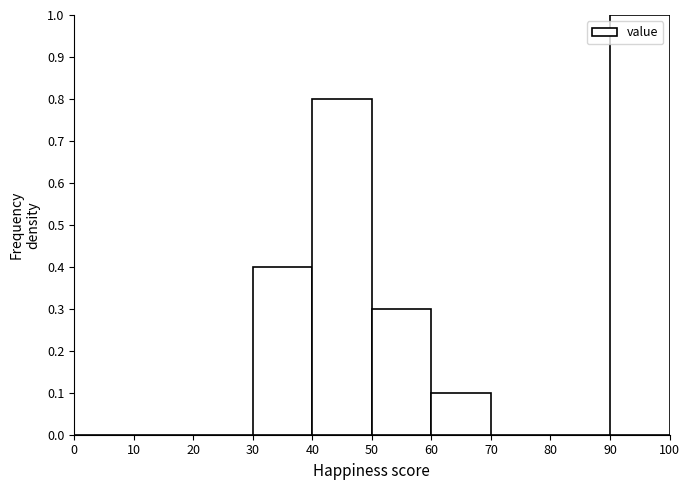

Reading left to right, list every bar in this chart as the range it spans on the x-axis followed by its height. The values are not printed on the chart, so give them approximately, as read against the axis.

0 to 10: 0
10 to 20: 0
20 to 30: 0
30 to 40: 0.4
40 to 50: 0.8
50 to 60: 0.3
60 to 70: 0.1
70 to 80: 0
80 to 90: 0
90 to 100: 1.0